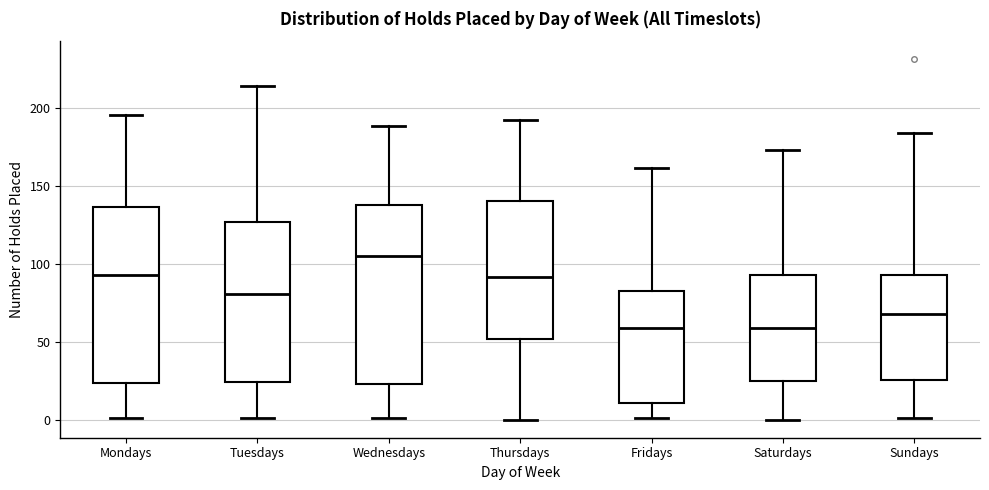

Reading left to right, read every box against the y-axis: the position of its median line, the range the box covers, and the ends of its whiskers. The values are not printed on the chart, so give them approximately, as read against the axis.

Mondays: median 95, box 25 to 135, whiskers 0 to 195
Tuesdays: median 80, box 25 to 125, whiskers 0 to 215
Wednesdays: median 105, box 25 to 140, whiskers 0 to 190
Thursdays: median 90, box 50 to 140, whiskers 0 to 190
Fridays: median 60, box 10 to 85, whiskers 0 to 160
Saturdays: median 60, box 25 to 95, whiskers 0 to 175
Sundays: median 70, box 25 to 95, whiskers 0 to 185